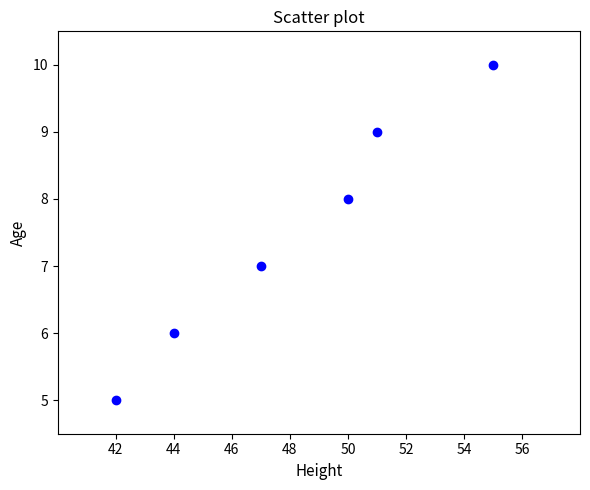

What is the range of Y values (max minus min)?

5